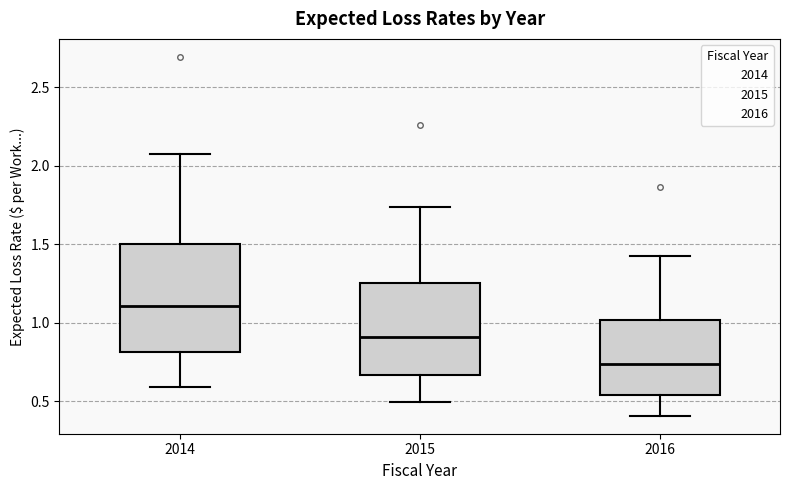

Reading left to right, read every box against the y-axis: the position of its median line, the range the box covers, and the ends of its whiskers. The values are not printed on the chart, so give them approximately, as read against the axis.

2014: median 1.10, box 0.80 to 1.50, whiskers 0.60 to 2.05
2015: median 0.90, box 0.65 to 1.25, whiskers 0.50 to 1.75
2016: median 0.75, box 0.55 to 1.00, whiskers 0.40 to 1.40